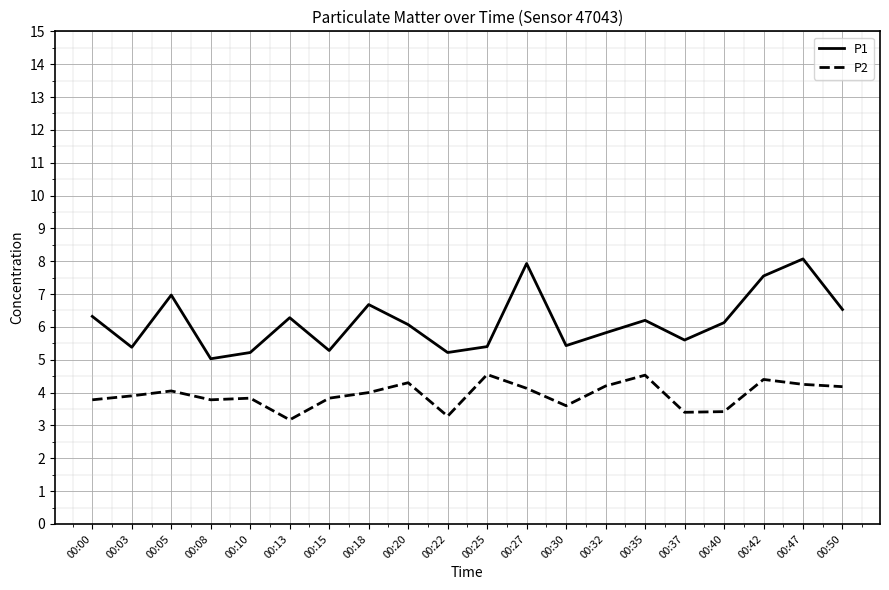

How many lines are shown in the chart?

2